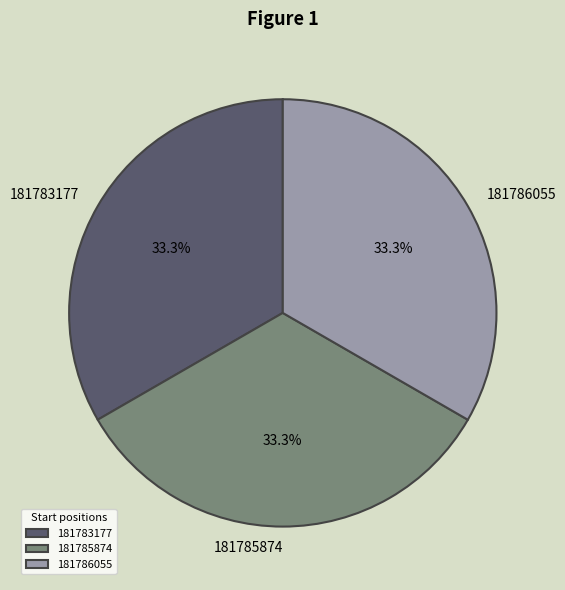

Approximately how many times larger is the value at 181786055 compared to 181783177?

1.0